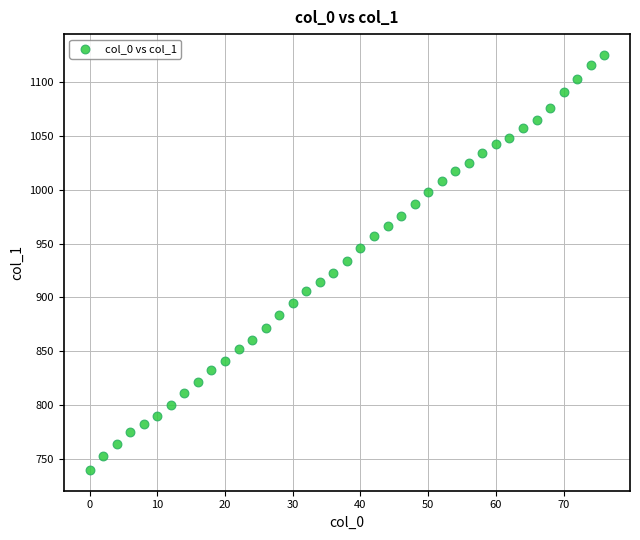

How many data points are displayed?

39